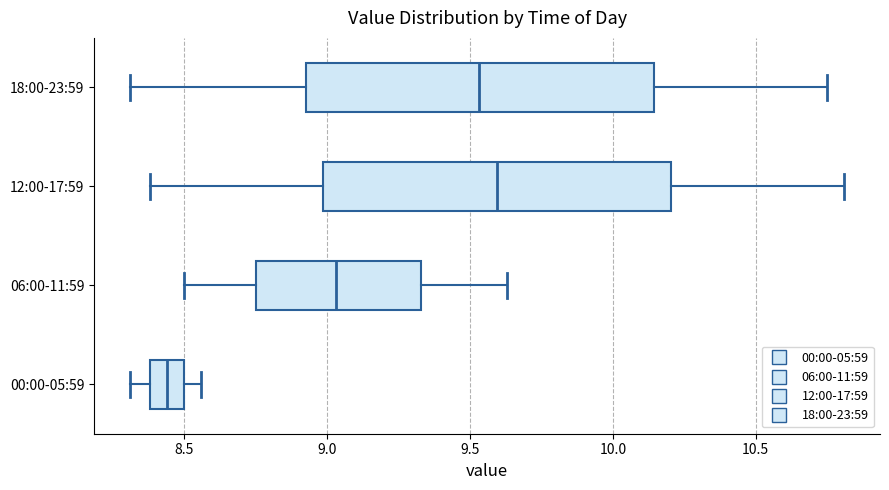

Reading bottom to top, transcribe this box plot: for each box, give where its median line is, the range the box spans, and where its two whiskers end, as read against the x-axis. The values are not printed on the chart, so give them approximately, as read against the axis.

00:00-05:59: median 8.45, box 8.40 to 8.50, whiskers 8.30 to 8.55
06:00-11:59: median 9.05, box 8.75 to 9.35, whiskers 8.50 to 9.65
12:00-17:59: median 9.60, box 9.00 to 10.20, whiskers 8.40 to 10.80
18:00-23:59: median 9.55, box 8.95 to 10.15, whiskers 8.30 to 10.75